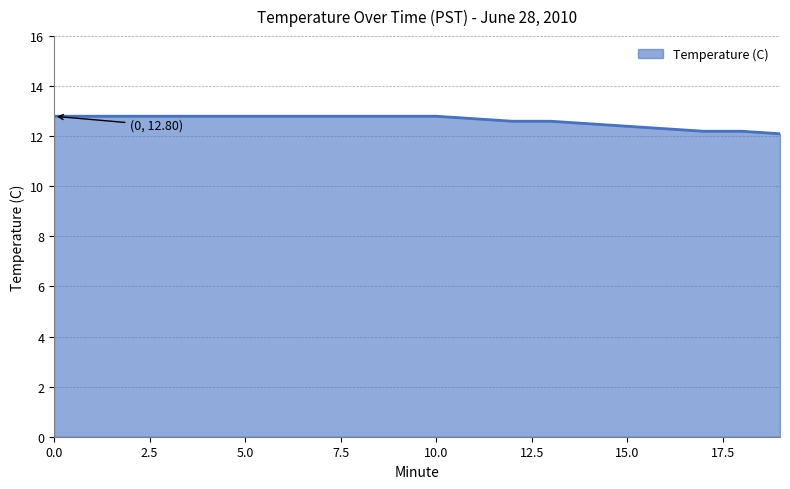

What is the greatest value displayed?

12.8